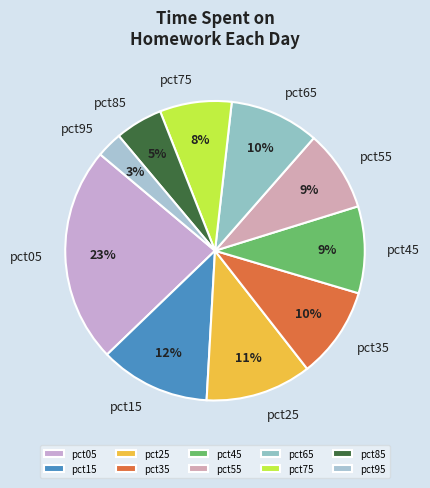

Is the sum of pct95 and pct85 greater than half?

No